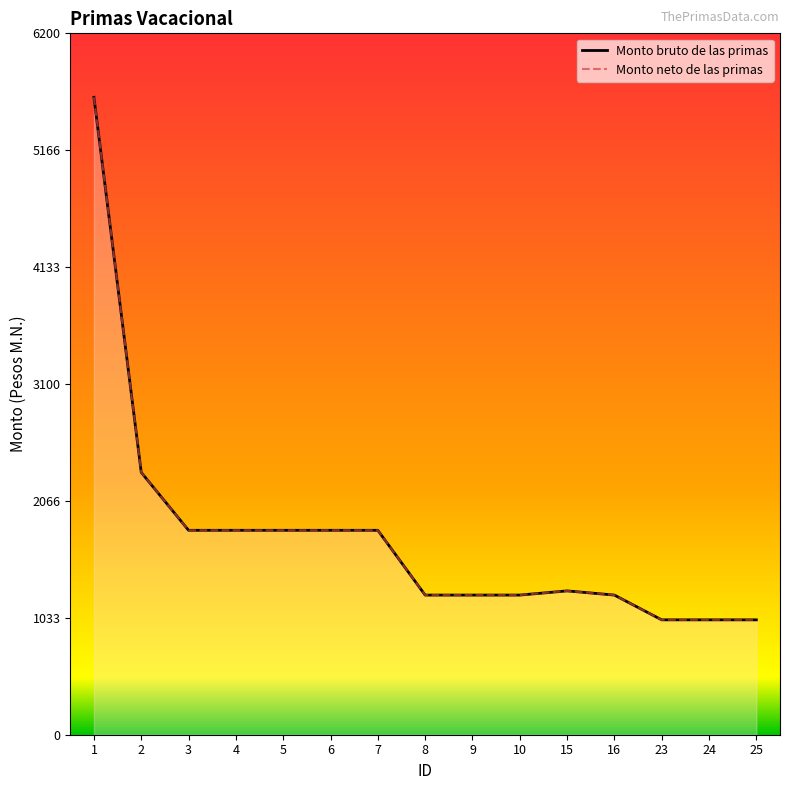

What are all the series names shown in the legend?

Monto bruto de las primas, Monto neto de las primas